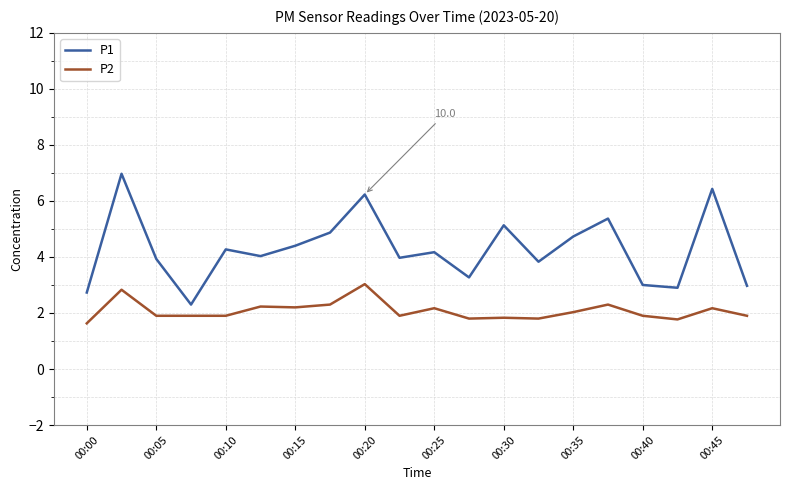

What is the maximum value for P1?

7.0